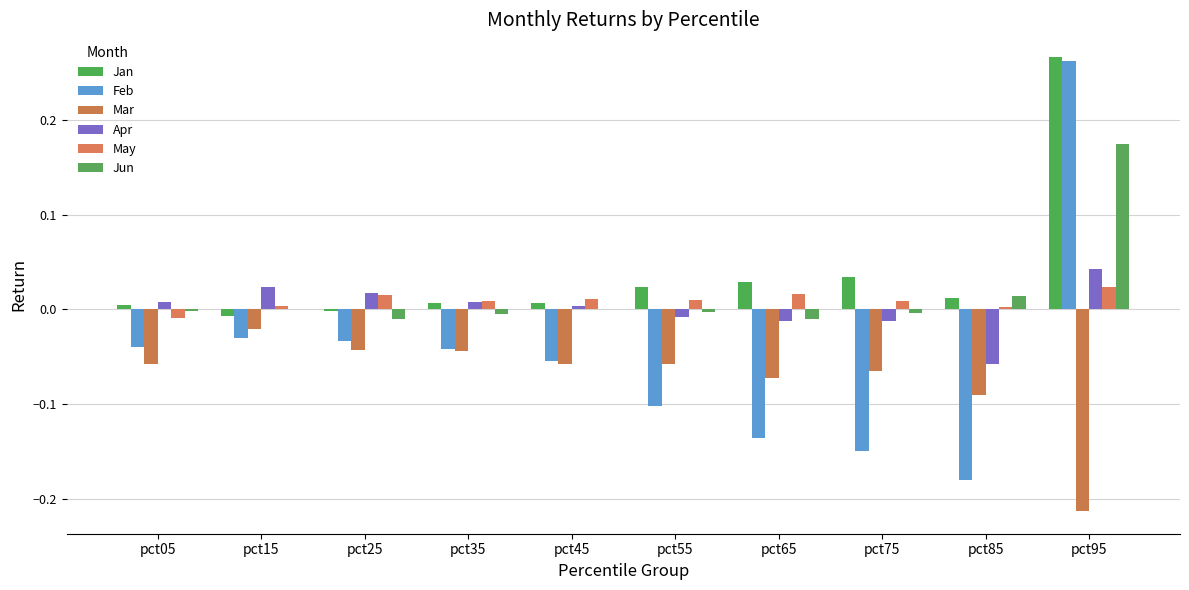

Are the bars horizontal?

No